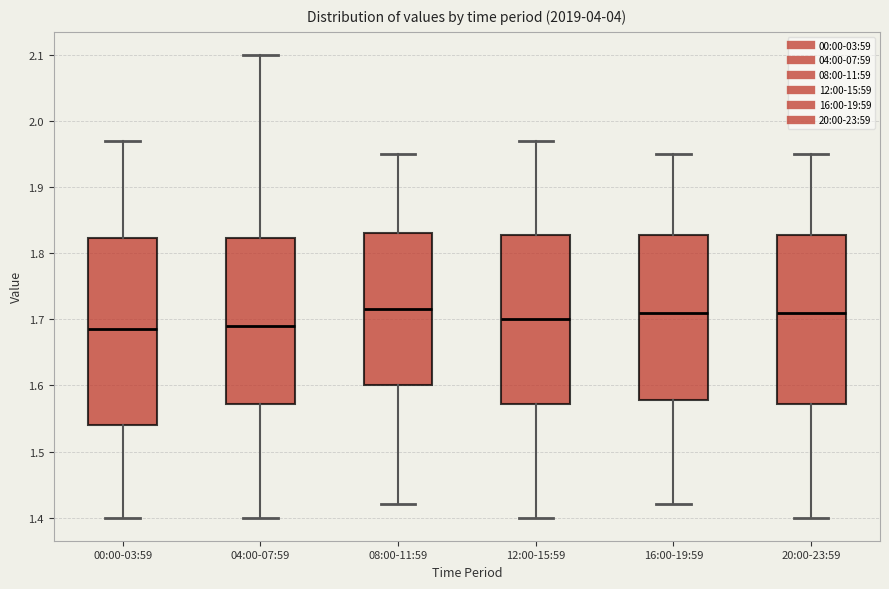

Reading left to right, transcribe this box plot: for each box, give where its median line is, the range the box spans, and where its two whiskers end, as read against the y-axis. The values are not printed on the chart, so give them approximately, as read against the axis.

00:00-03:59: median 1.69, box 1.54 to 1.82, whiskers 1.40 to 1.97
04:00-07:59: median 1.69, box 1.57 to 1.82, whiskers 1.40 to 2.10
08:00-11:59: median 1.72, box 1.60 to 1.83, whiskers 1.42 to 1.95
12:00-15:59: median 1.70, box 1.57 to 1.83, whiskers 1.40 to 1.97
16:00-19:59: median 1.71, box 1.58 to 1.83, whiskers 1.42 to 1.95
20:00-23:59: median 1.71, box 1.57 to 1.83, whiskers 1.40 to 1.95